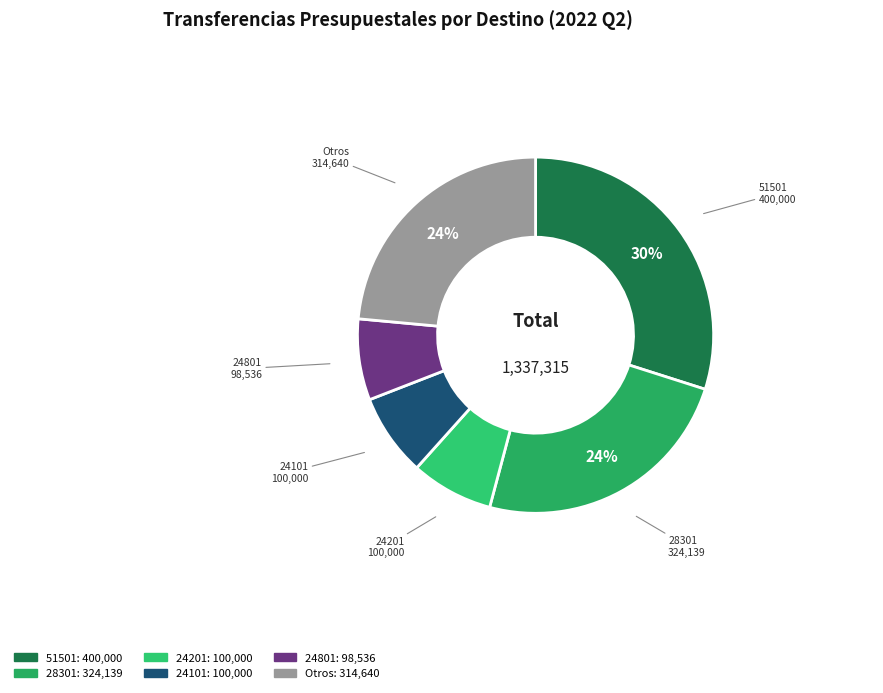

Is there any slice that represents more than half of the pie?

No